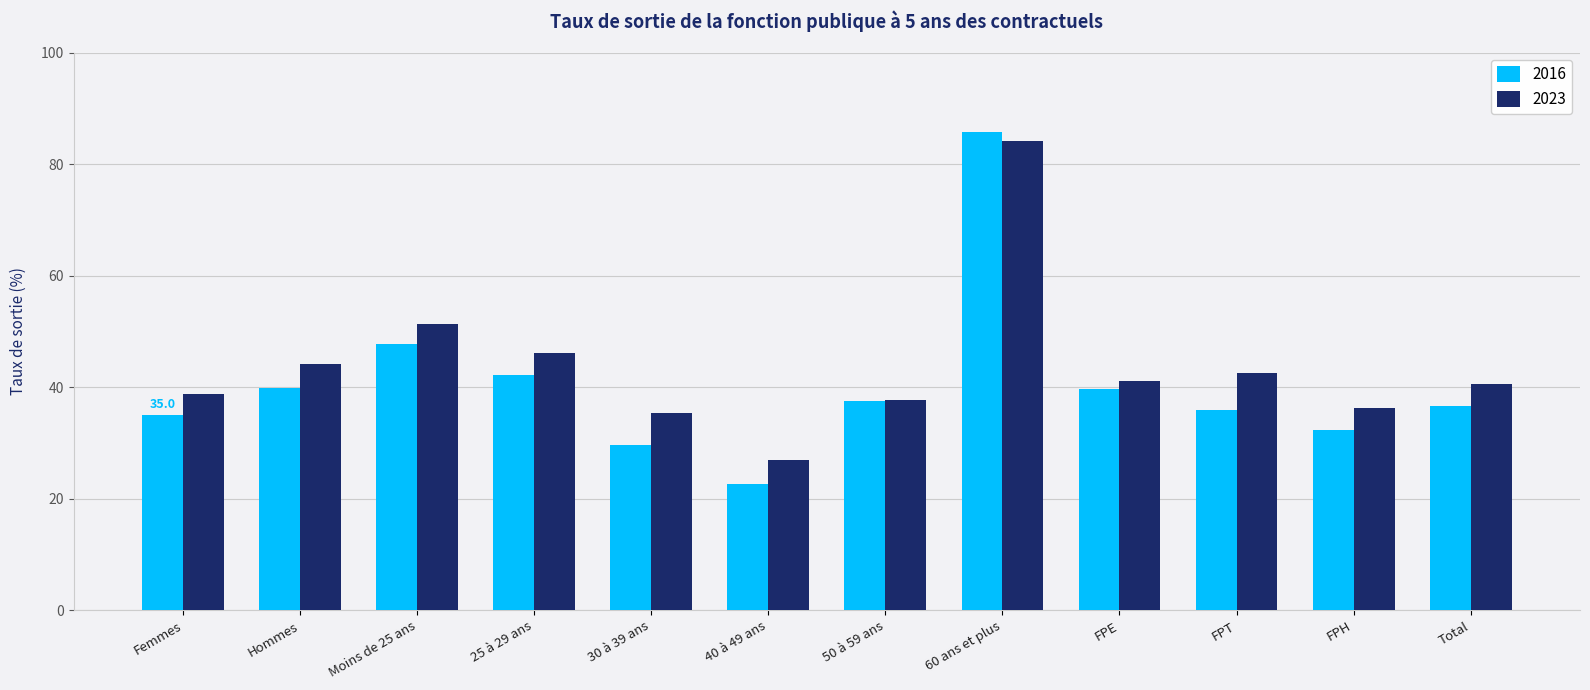

How many data points in 2023 are above 41?

6